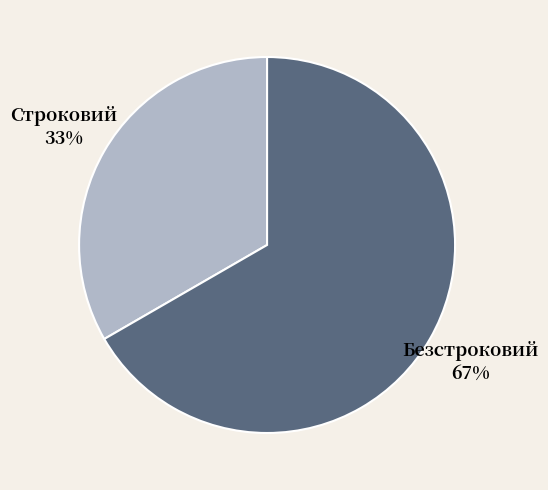

What percentage is the Строковий slice, to the nearest percent?

33%